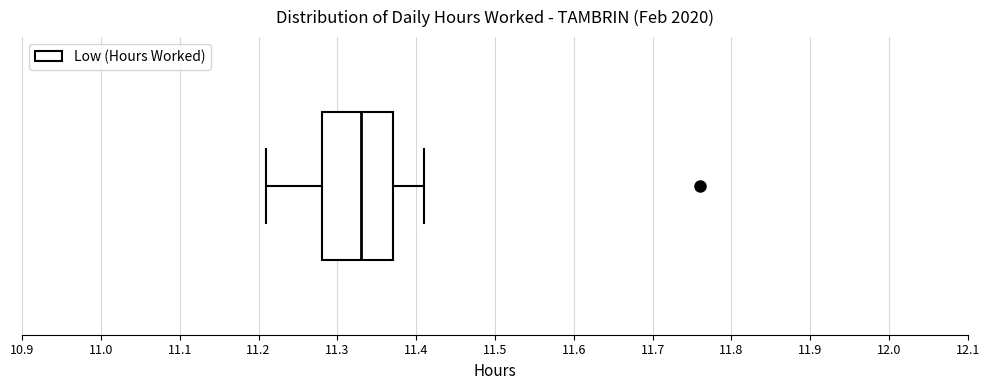

Transcribe this box plot: give where the median line is, the range the box spans, and where the two whiskers end, as read against the x-axis. The values are not printed on the chart, so give them approximately, as read against the axis.

median 11.33, box 11.28 to 11.37, whiskers 11.21 to 11.41